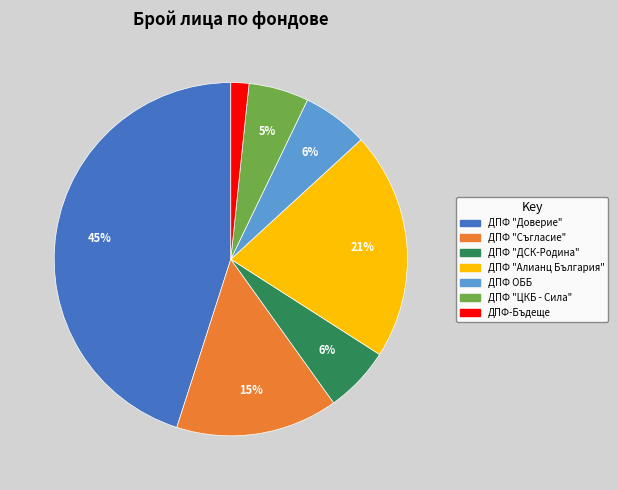

To the nearest percent, what percentage of the pie is ДПФ "ДСК-Родина"?

6%